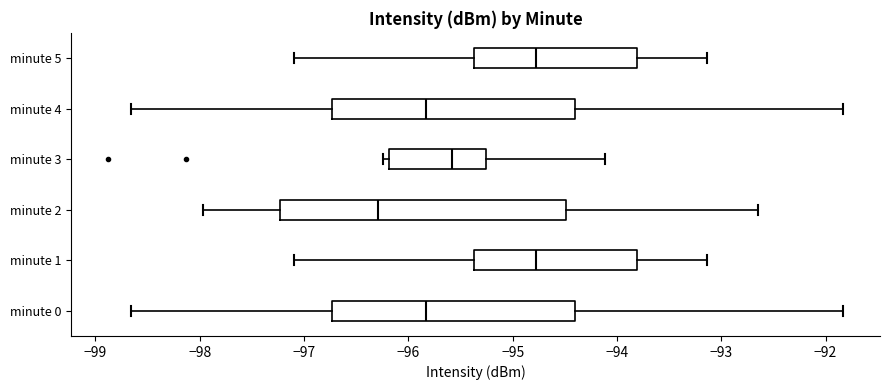

Reading bottom to top, transcribe this box plot: for each box, give where its median line is, the range the box spans, and where its two whiskers end, as read against the x-axis. The values are not printed on the chart, so give them approximately, as read against the axis.

minute 0: median -95.8, box -96.7 to -94.4, whiskers -98.7 to -91.8
minute 1: median -94.8, box -95.4 to -93.8, whiskers -97.1 to -93.1
minute 2: median -96.3, box -97.2 to -94.5, whiskers -98.0 to -92.6
minute 3: median -95.6, box -96.2 to -95.3, whiskers -96.2 (just left of the box's left edge) to -94.1
minute 4: median -95.8, box -96.7 to -94.4, whiskers -98.7 to -91.8
minute 5: median -94.8, box -95.4 to -93.8, whiskers -97.1 to -93.1